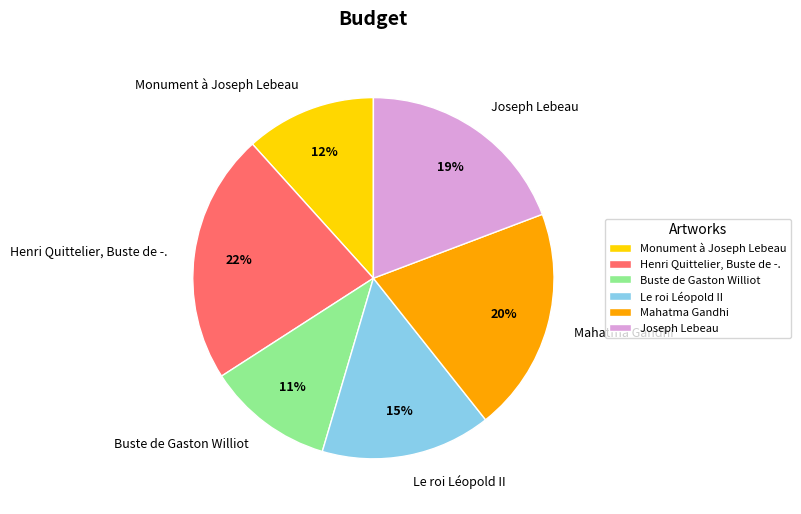

What percentage is the Le roi Léopold II slice, to the nearest percent?

15%